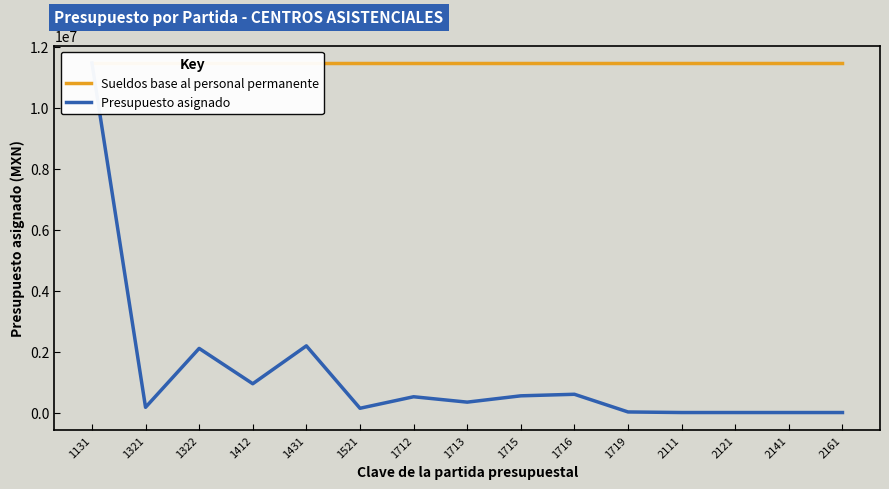

Reading left to right, list all the values displayed in this chart.

Sueldos base al personal permanente: 11475397.6	11475397.6	11475397.6	11475397.6	11475397.6	11475397.6	11475397.6	11475397.6	11475397.6	11475397.6	11475397.6	11475397.6	11475397.6	11475397.6	11475397.6
Presupuesto asignado: 11475397.6	172640.5	2106244.9	946145.6	2189621.1	141000.0	519164.0	342260.0	549399.4	600400.0	20000.0	1200.0	1000.0	1000.0	1000.0